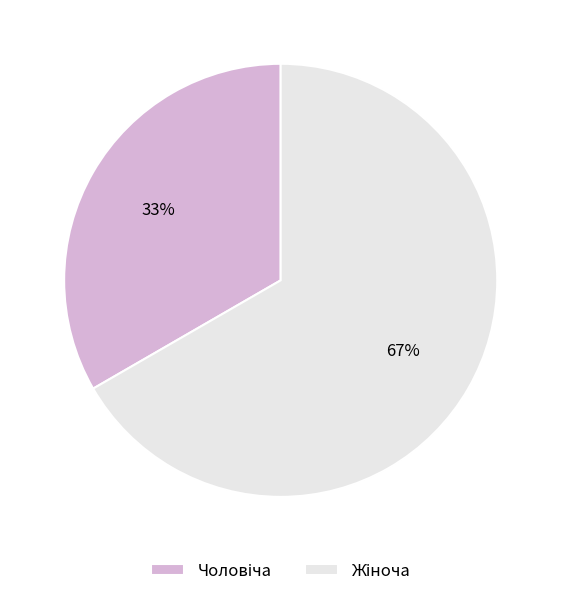

To the nearest percent, what is the average slice percentage?

50%